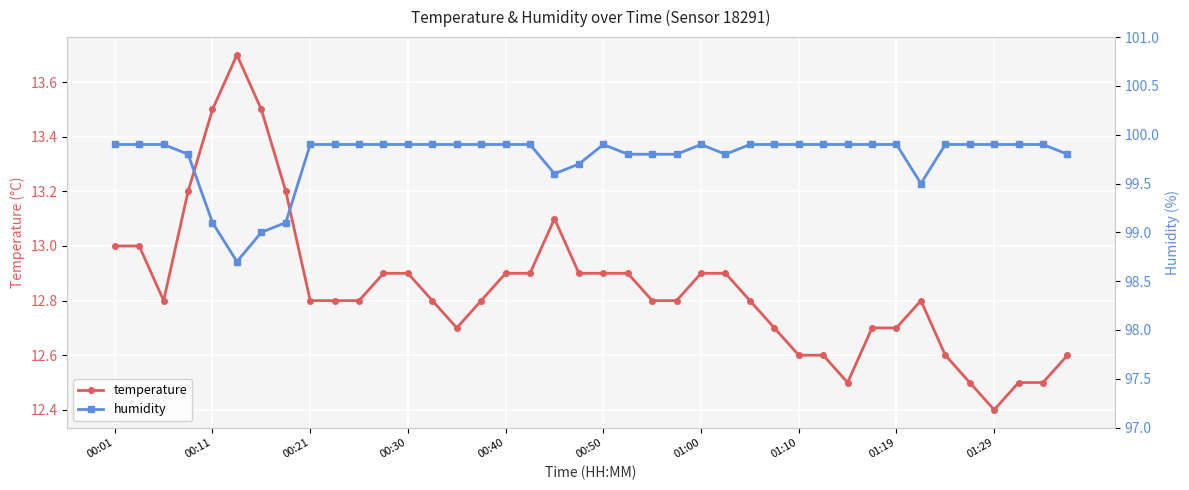

What is the maximum value for temperature?

13.7